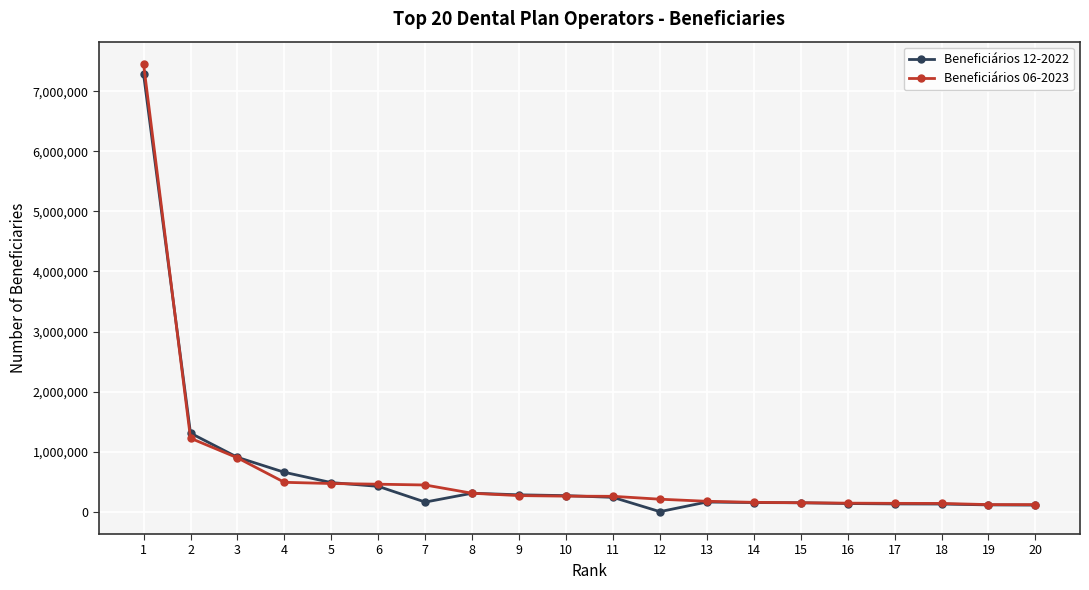

How many lines are shown in the chart?

2